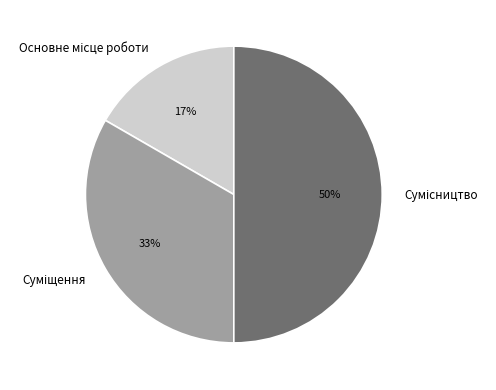

To the nearest percent, what is the difference between the largest and smallest slice percentages?

33%